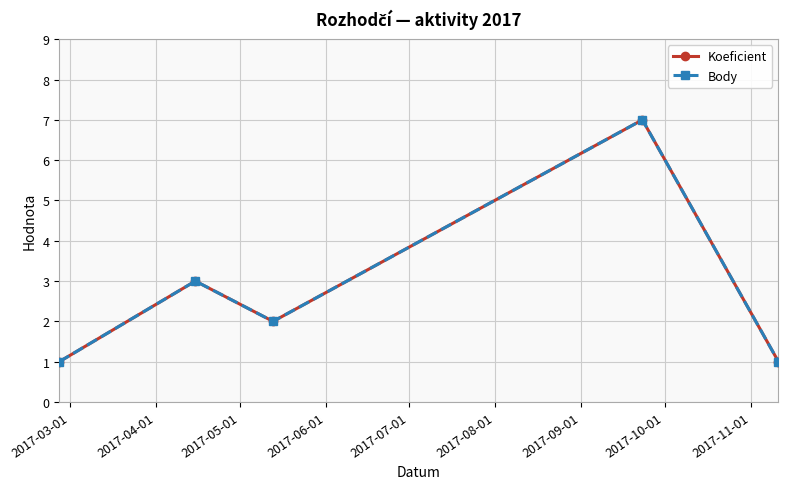

Does the chart have visible grid lines?

Yes